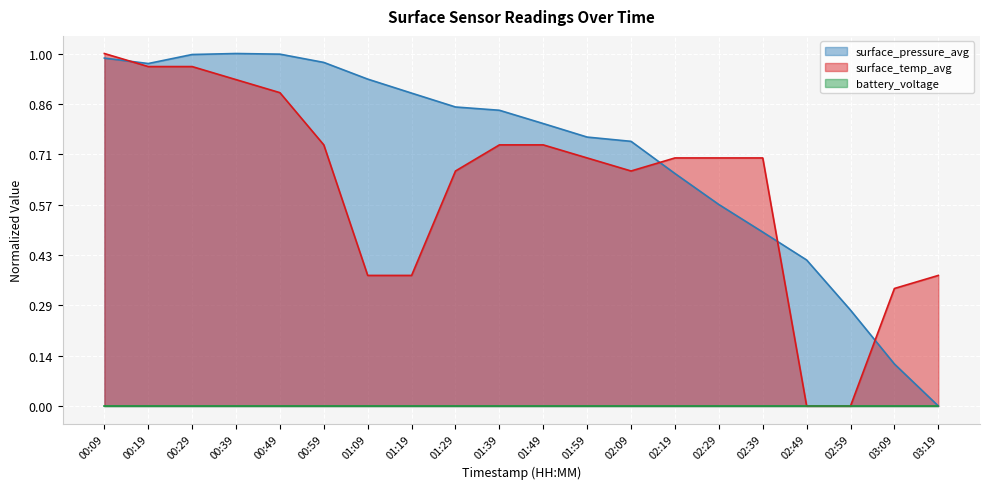

What position from the left is 02:59?

18